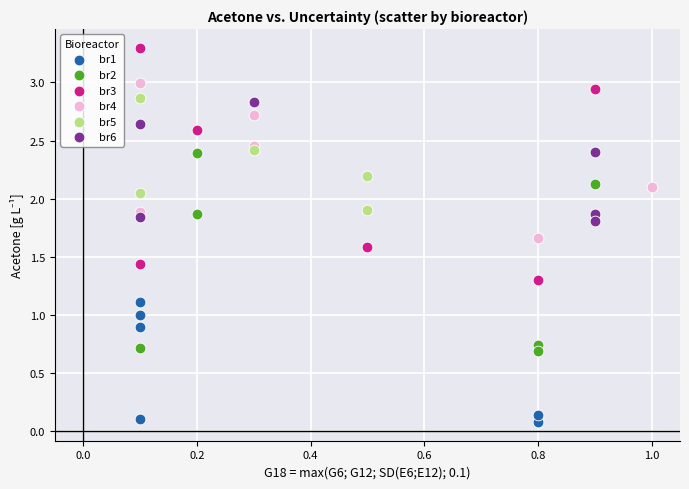

Which series contains the lowest Y value?

br1